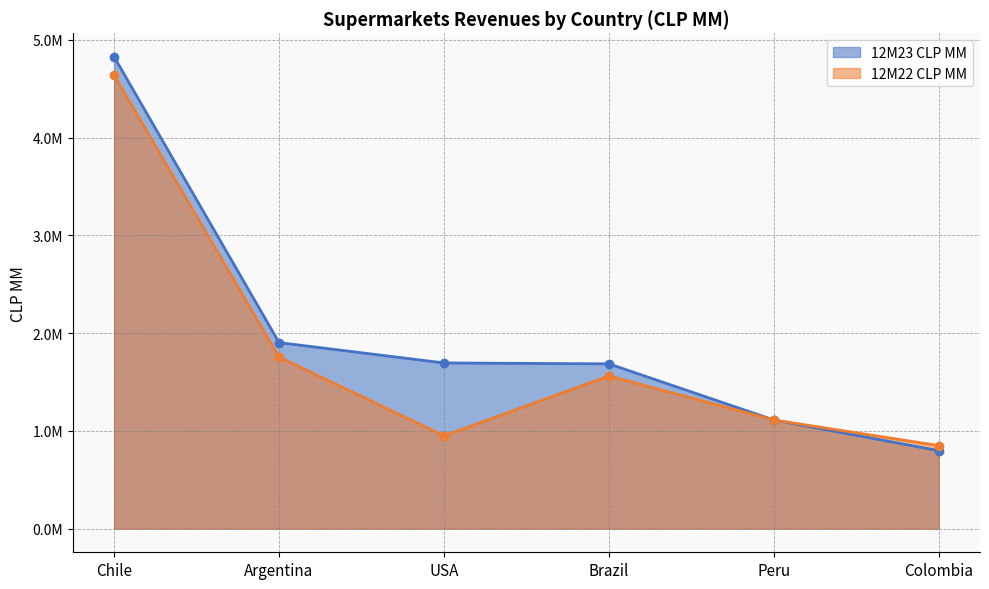

At Brazil, list the series in order from smallest to largest.

12M22 CLP MM, 12M23 CLP MM